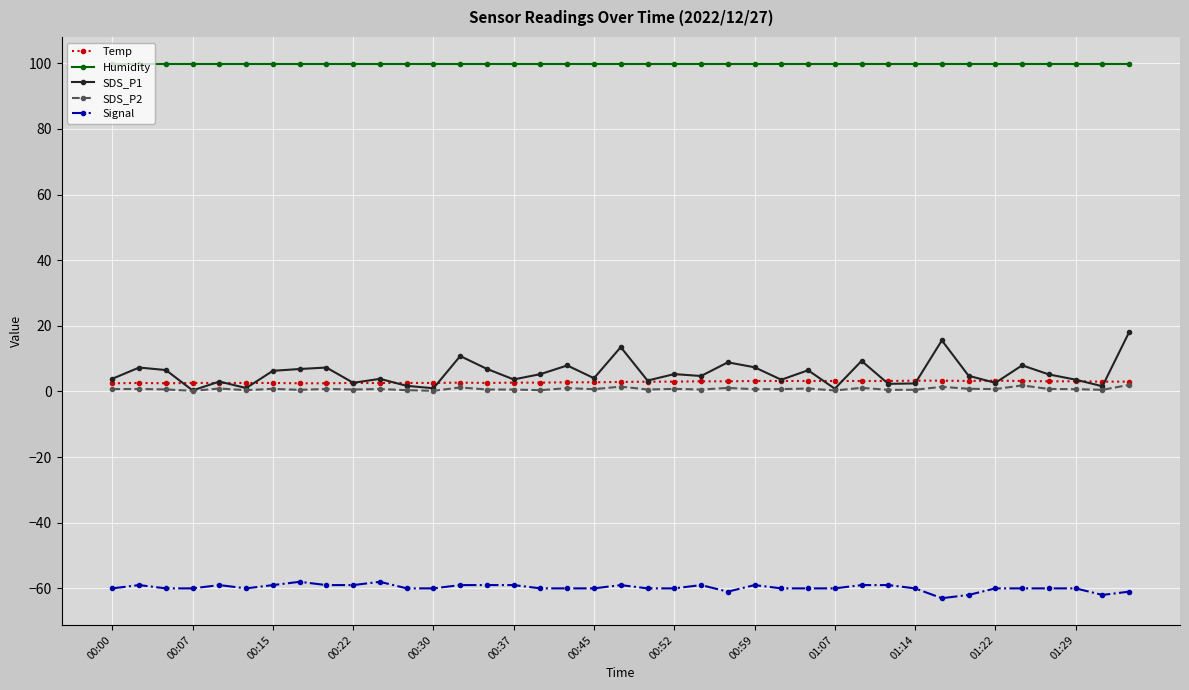

True or false: Signal and Temp intersect in this chart.

False